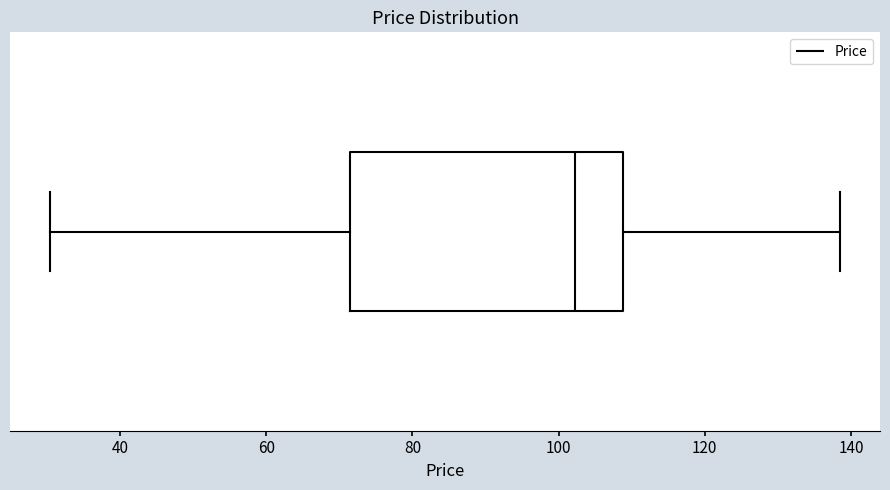

Where is the left edge of the box on the x-axis? The values are not printed on the chart, so give them approximately, as read against the axis.

72